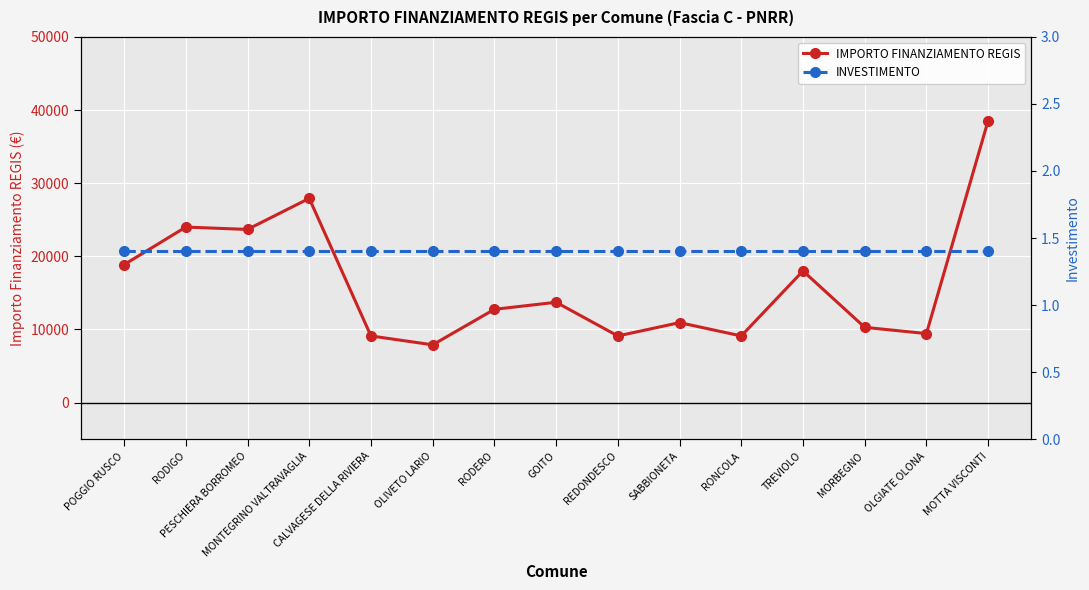

Reading left to right, what are all the values shown in this chart?

IMPORTO FINANZIAMENTO REGIS: POGGIO RUSCO=18854.0	RODIGO=23996.0	PESCHIERA BORROMEO=23673.0	MONTEGRINO VALTRAVAGLIA=27922.0	CALVAGESE DELLA RIVIERA=9105.0	OLIVETO LARIO=7891.0	RODERO=12747.0	GOITO=13712.0	REDONDESCO=9105.0	SABBIONETA=10926.0	RONCOLA=9105.0	TREVIOLO=17997.0	MORBEGNO=10284.0	OLGIATE OLONA=9427.0	MOTTA VISCONTI=38565.0
INVESTIMENTO: POGGIO RUSCO=1.4	RODIGO=1.4	PESCHIERA BORROMEO=1.4	MONTEGRINO VALTRAVAGLIA=1.4	CALVAGESE DELLA RIVIERA=1.4	OLIVETO LARIO=1.4	RODERO=1.4	GOITO=1.4	REDONDESCO=1.4	SABBIONETA=1.4	RONCOLA=1.4	TREVIOLO=1.4	MORBEGNO=1.4	OLGIATE OLONA=1.4	MOTTA VISCONTI=1.4